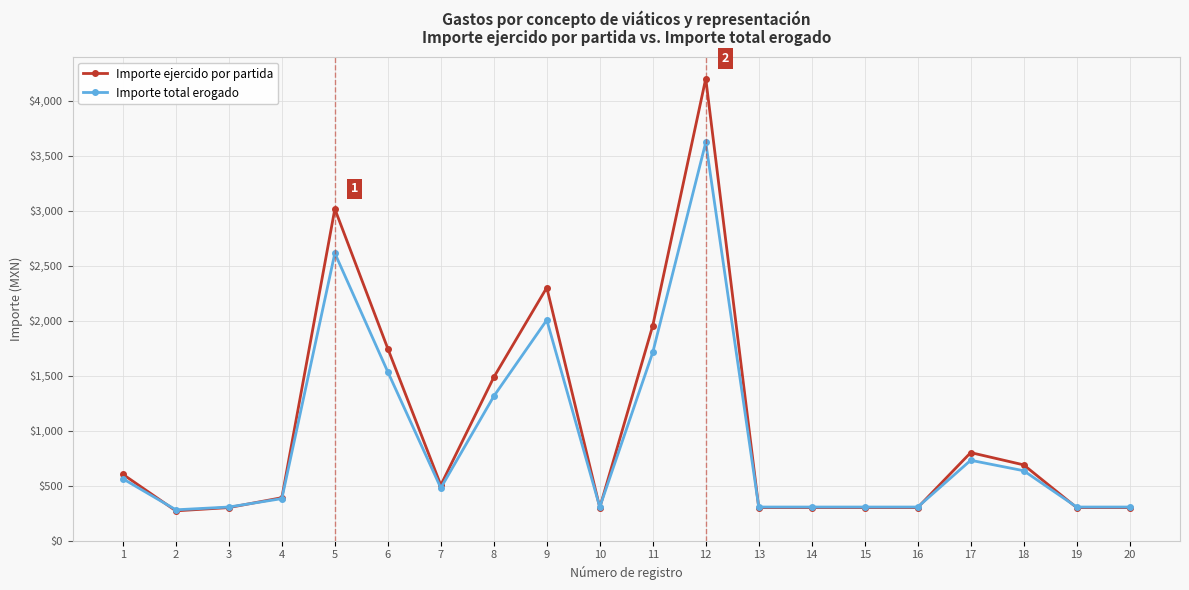

What is the maximum value for Importe ejercido por partida?

4200.0